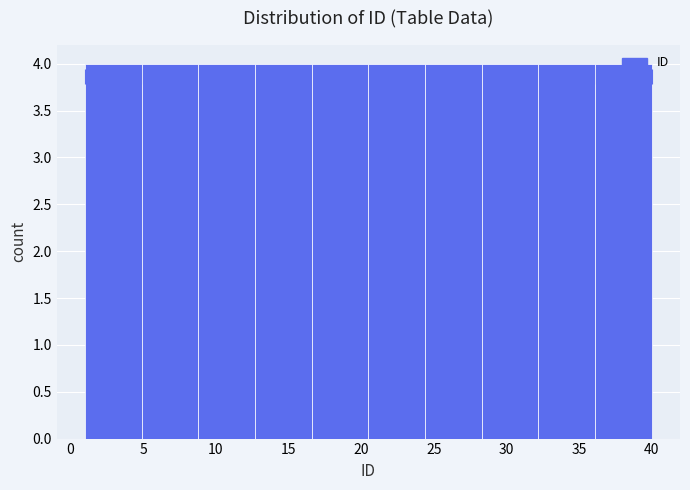

Reading left to right, list every bar in this chart as the range it spans on the x-axis followed by its height. Neither the bar edges nor the heights are printed on the chart, so give them approximately, as read against the axes.

1.0 to 4.9: 4
4.9 to 8.8: 4
8.8 to 12.7: 4
12.7 to 16.6: 4
16.6 to 20.5: 4
20.5 to 24.4: 4
24.4 to 28.3: 4
28.3 to 32.2: 4
32.2 to 36.1: 4
36.1 to 40.0: 4